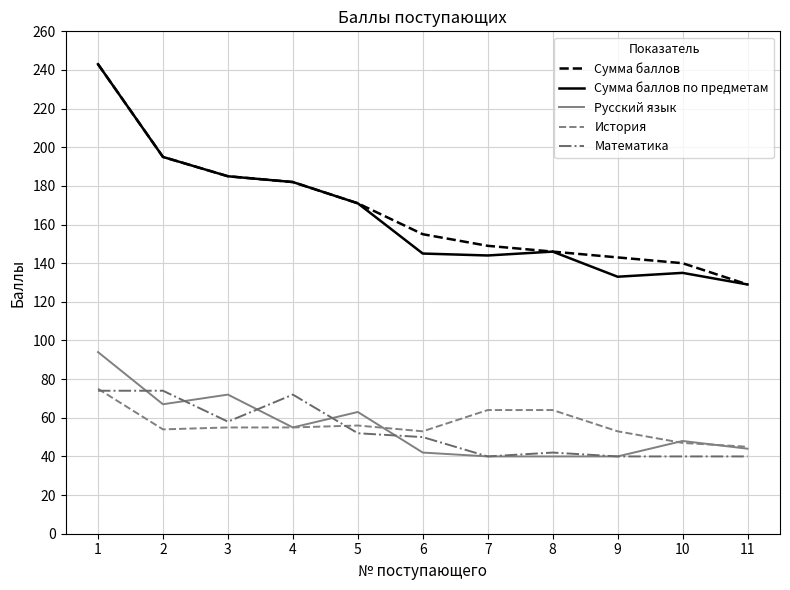

How many lines are shown in the chart?

5